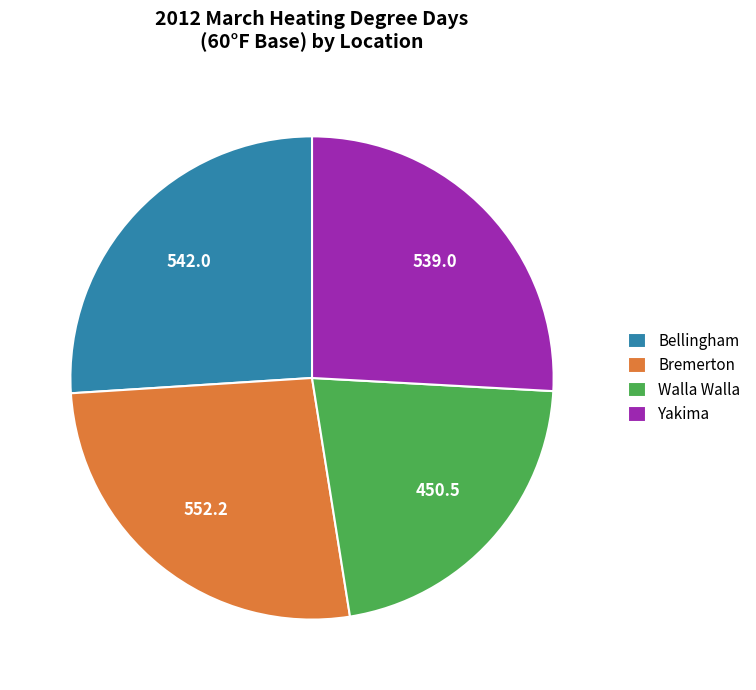

Count the number of slices in the pie.

4